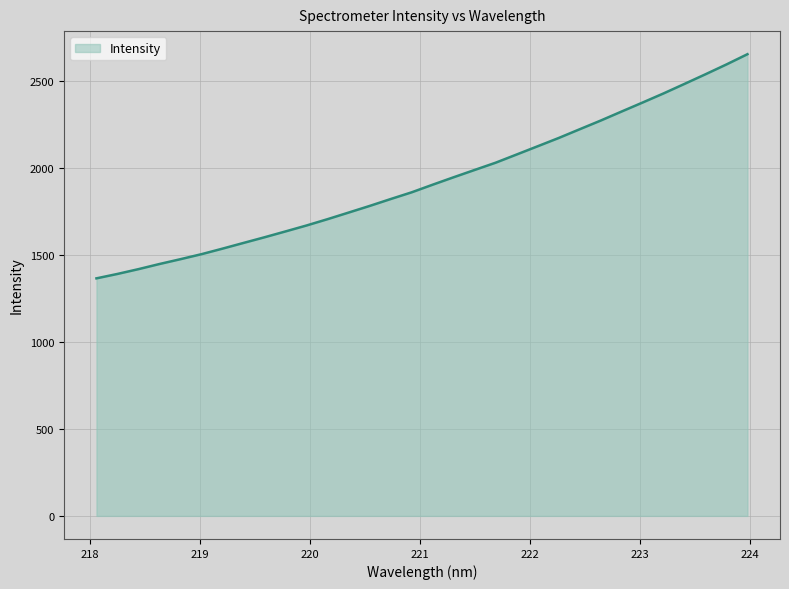

What is the difference between the maximum and minimum values?

1287.5